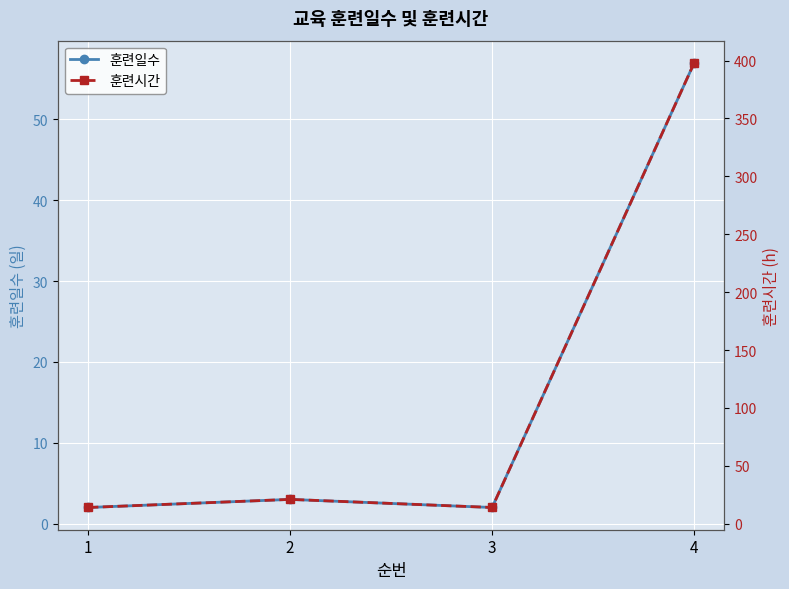

Which category has the highest value in the 훈련일수 series?

4